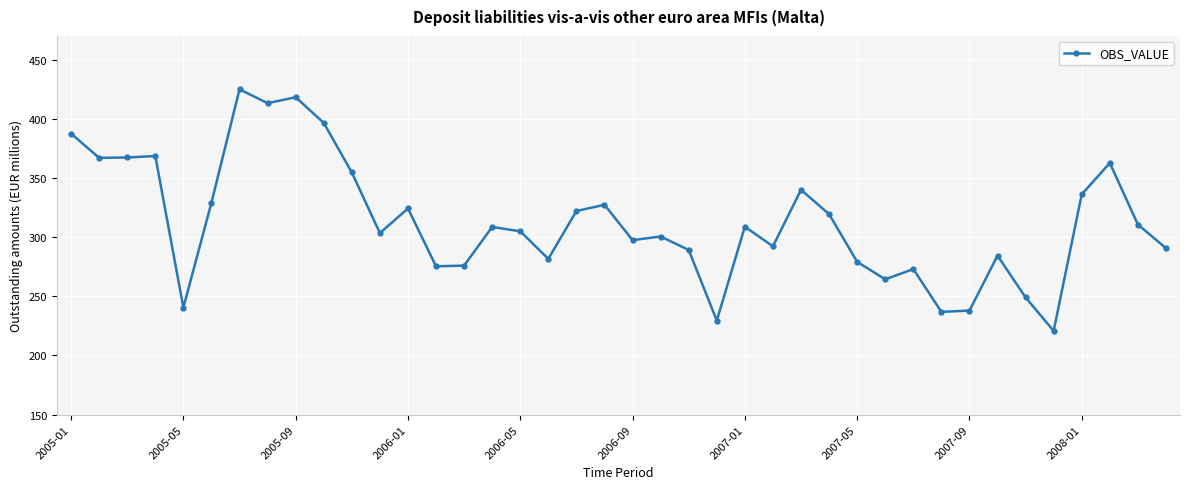

What is the value of the 2nd point from the left?

367.0